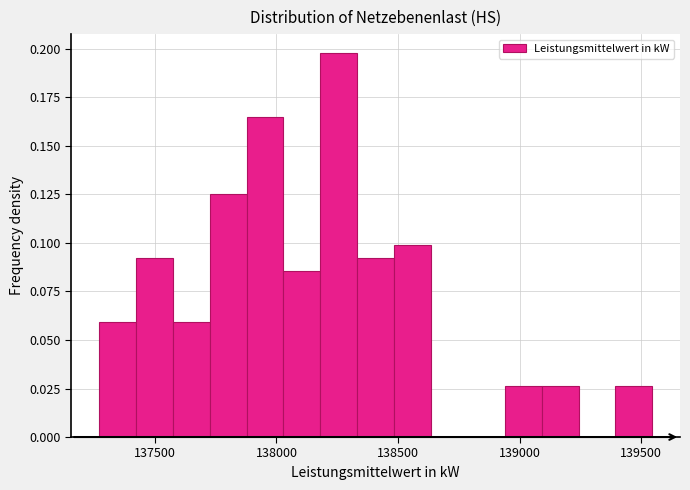

Read against the x-axis, roughly where is the centre of the tallest bar?

138250